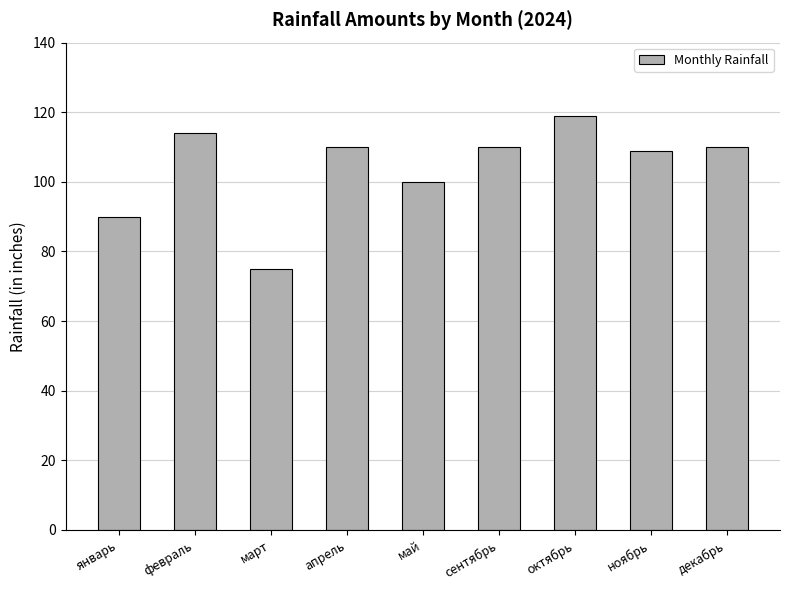

What is the sum of the values at январь and апрель?

200